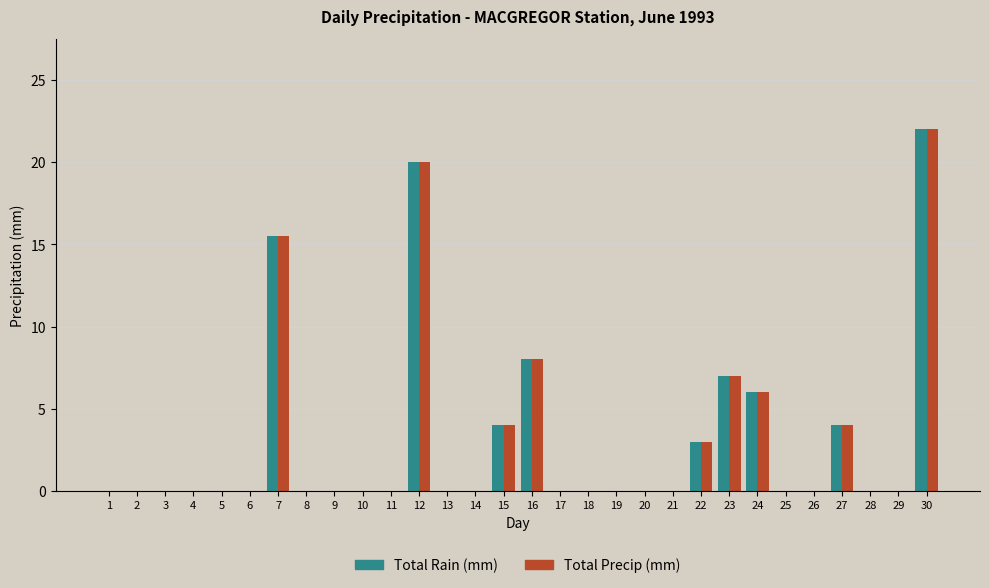

The Total Rain (mm) series shows 0.0 at 28. True or false?

True